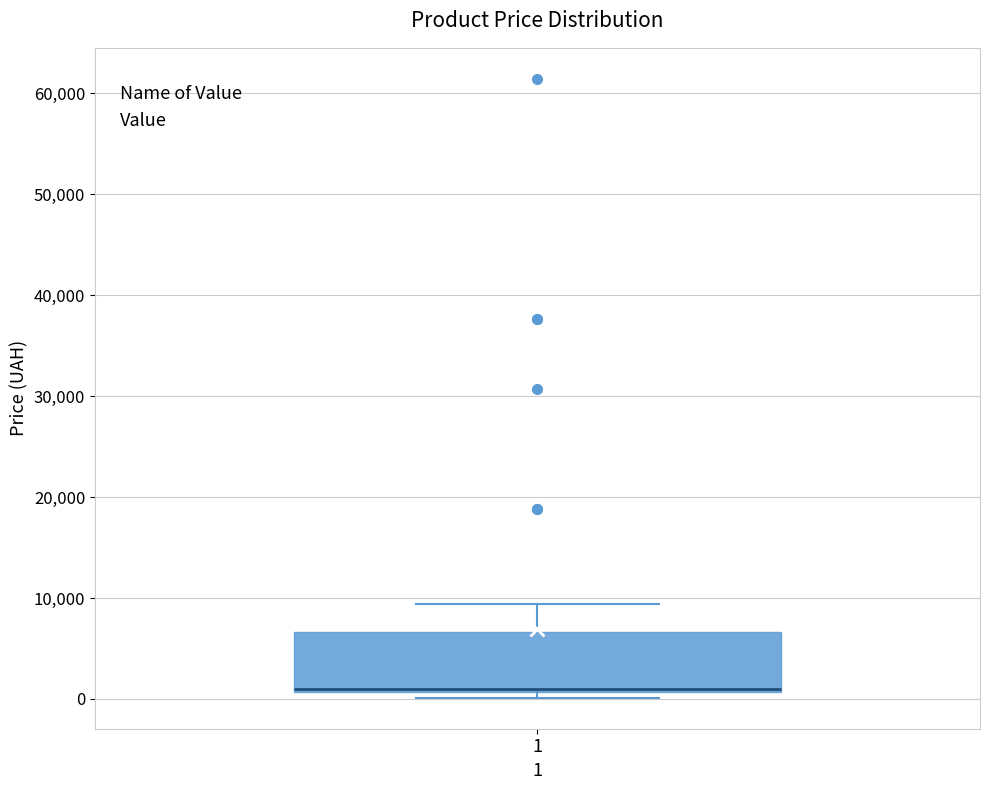

Read this box plot against the y-axis: the position of the median line, the range covered by the box, and the ends of both whiskers. The values are not printed on the chart, so give them approximately, as read against the axis.

median 1000 (drawn on the box's lower edge), box 1000 to 7000, whiskers 0 to 9000